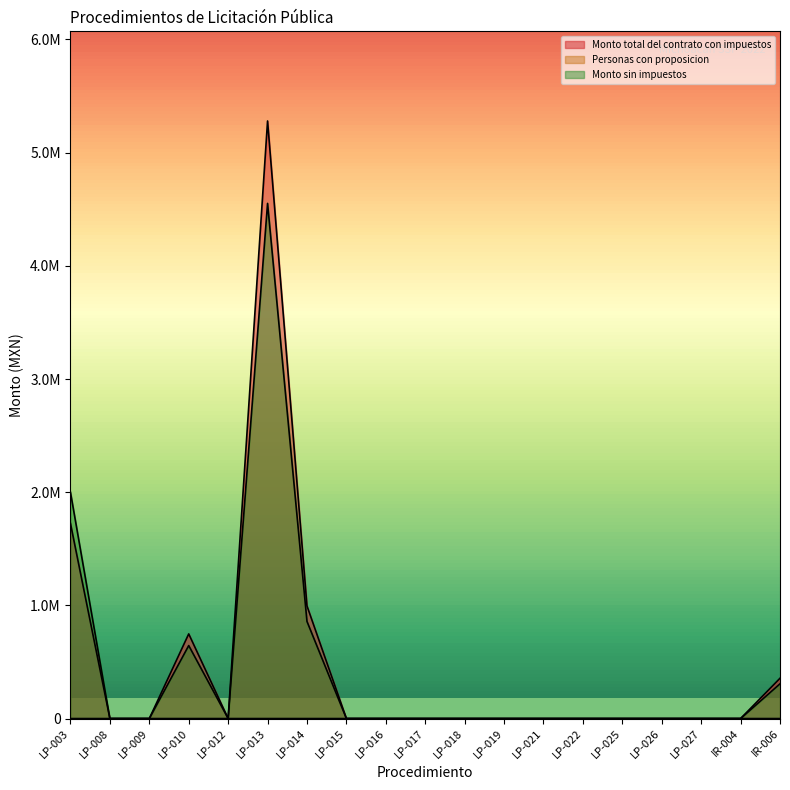

True or false: Personas con proposicion has more than 0 points higher than both neighbors.

True